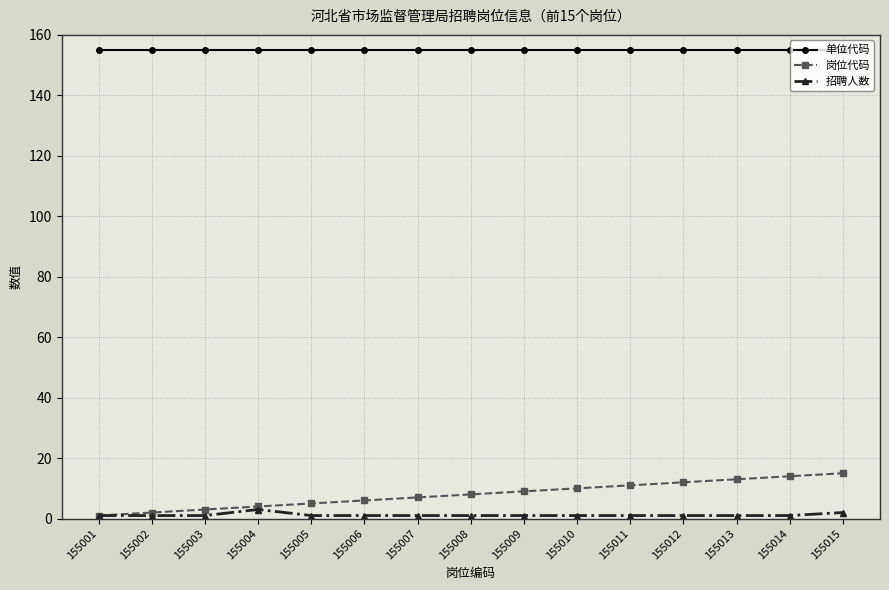

What is the maximum value for 岗位代码?

15